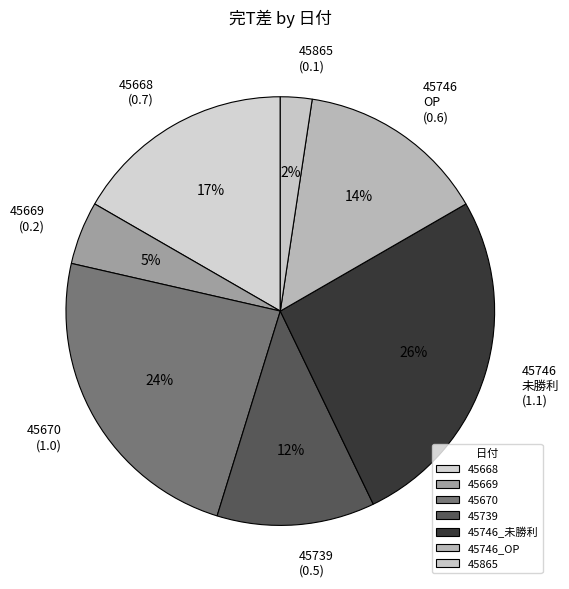

To the nearest percent, what is the average slice percentage?

14%